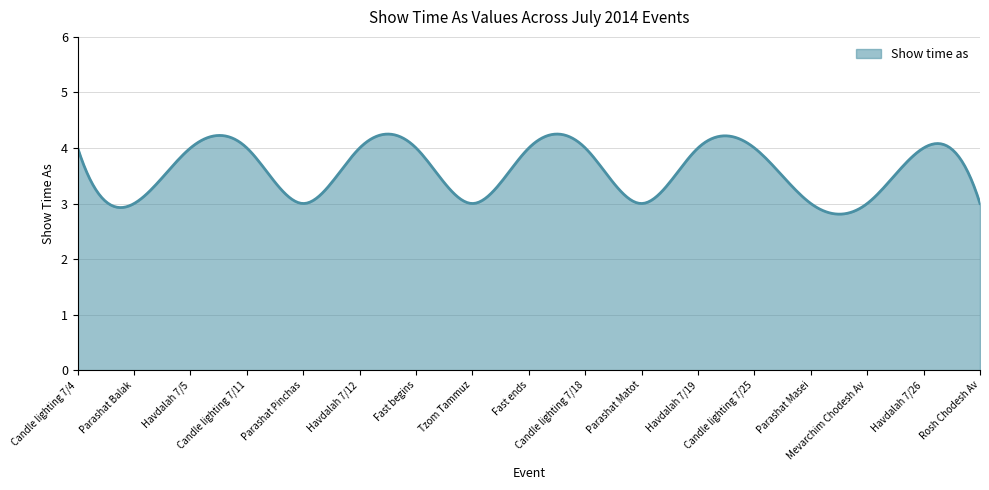

How many lines are shown in the chart?

1